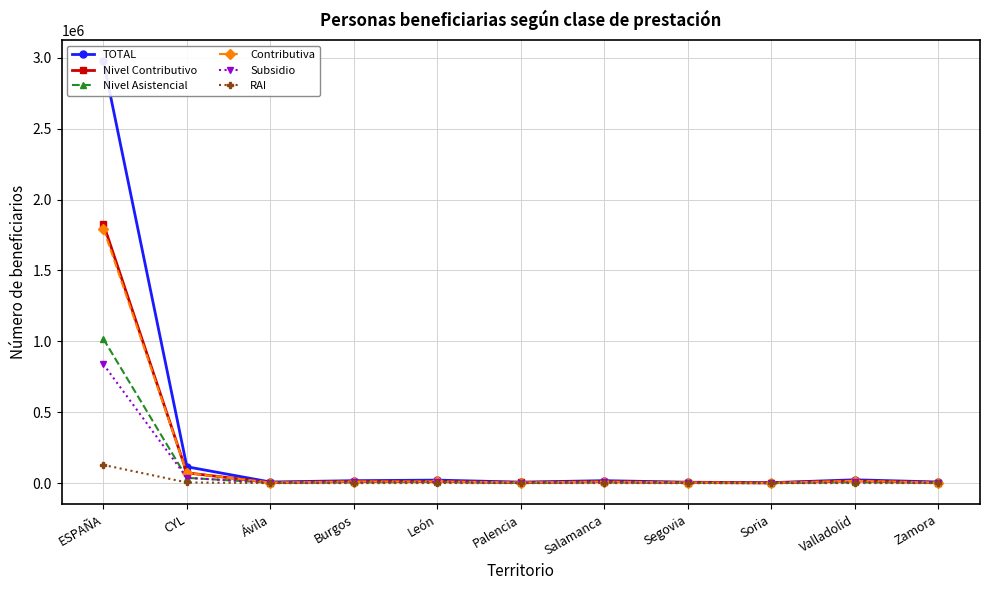

Between Valladolid and Zamora, which series saw the biggest shift?

TOTAL